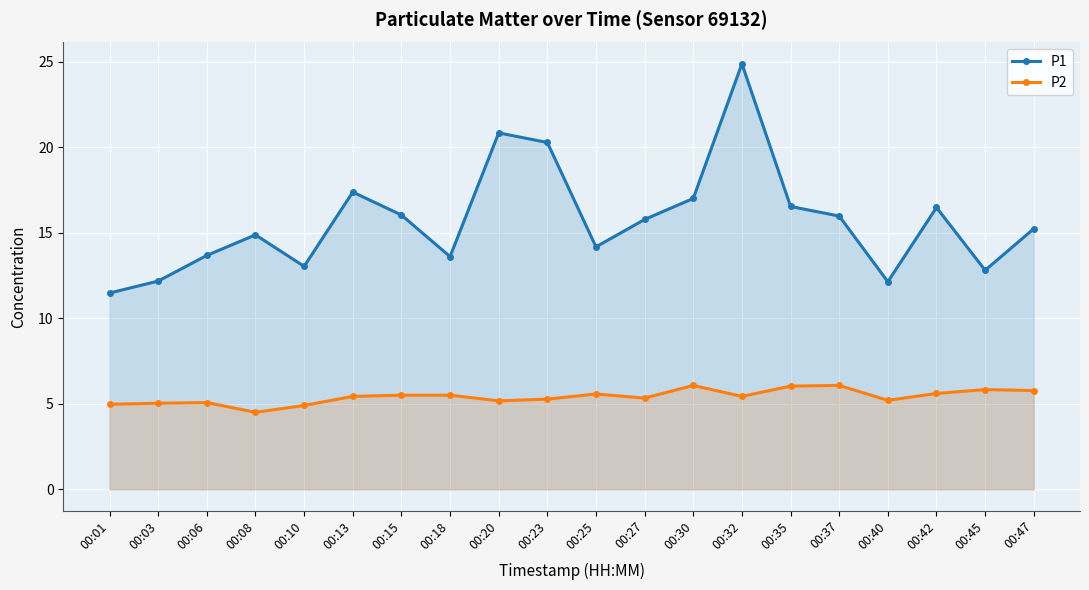

Read the P1 value at 00:01.

11.5